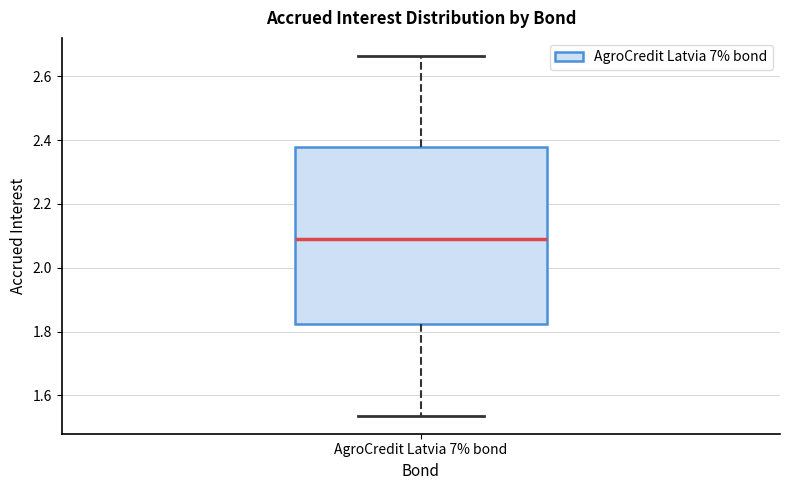

Read this box plot against the y-axis: the position of the median line, the range covered by the box, and the ends of both whiskers. The values are not printed on the chart, so give them approximately, as read against the axis.

median 2.10, box 1.82 to 2.38, whiskers 1.54 to 2.66